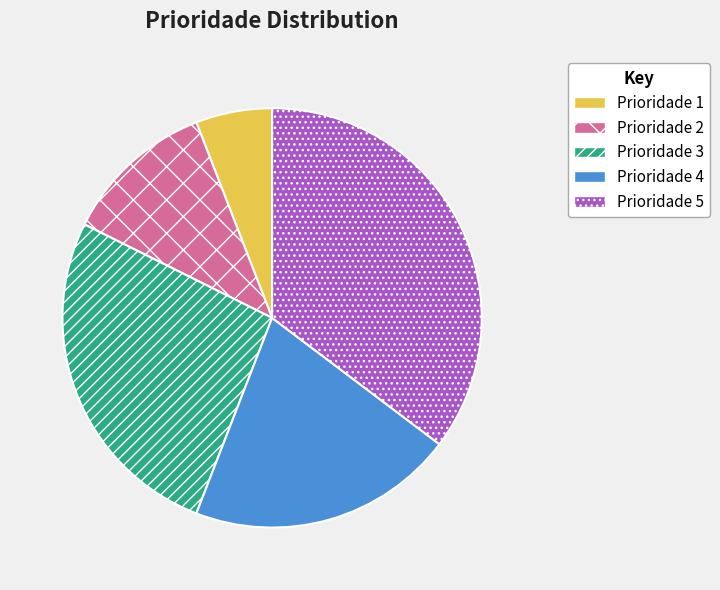

The Prioridade 2 slice represents 12% of the pie. True or false?

True